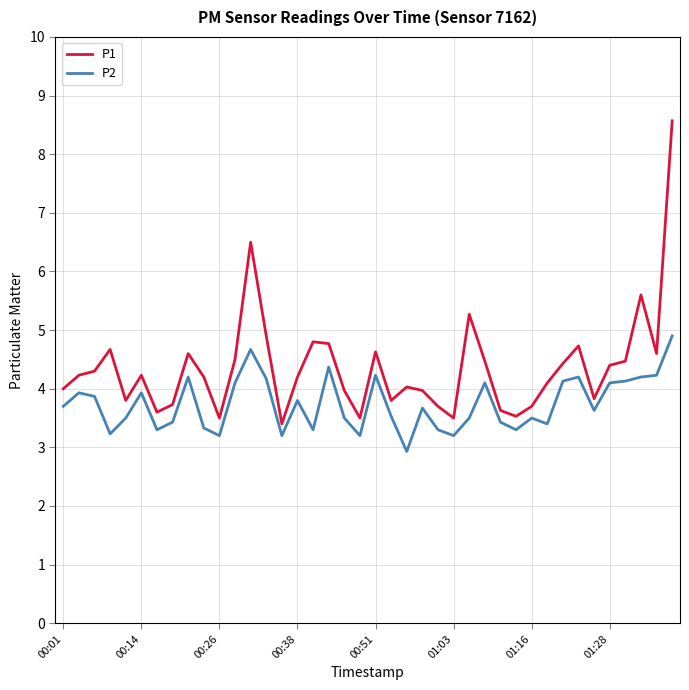

What are all the series names shown in the legend?

P1, P2